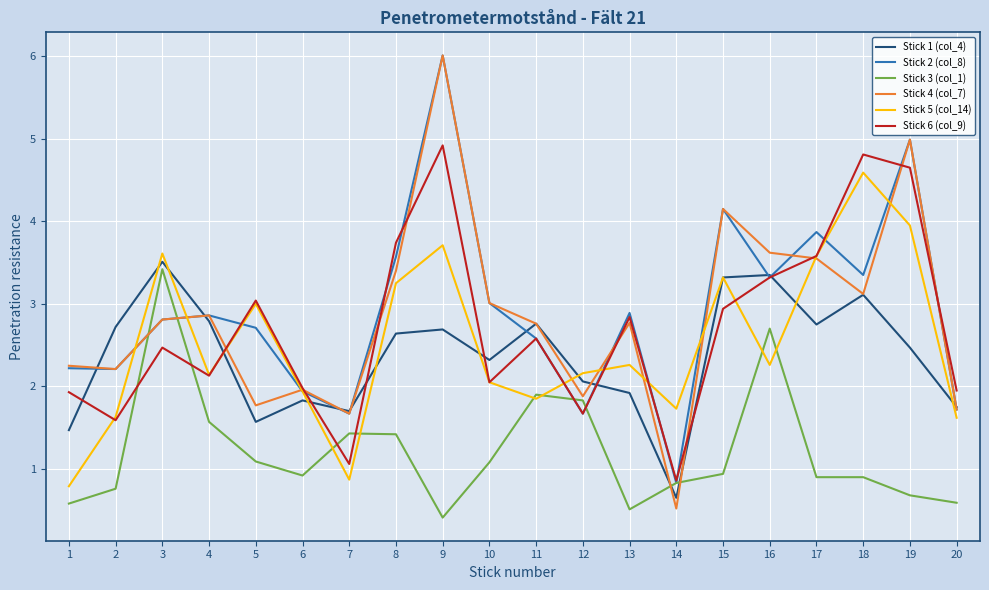

What is the difference between the maximum and minimum values in the Stick 2 (col_8) series?

5.2